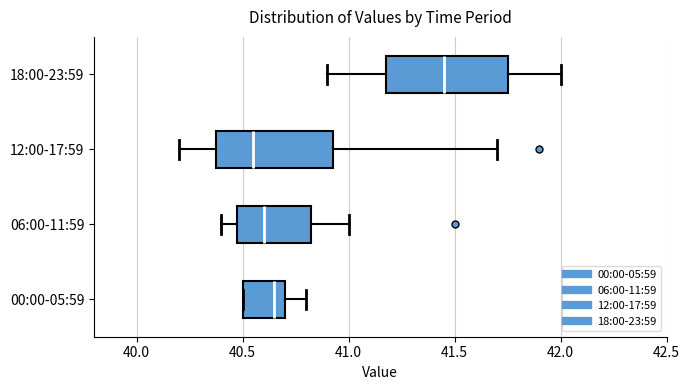

Reading bottom to top, read every box against the x-axis: the position of its median line, the range the box covers, and the ends of its whiskers. The values are not printed on the chart, so give them approximately, as read against the axis.

00:00-05:59: median 40.65, box 40.50 to 40.70, whiskers 40.50 to 40.80
06:00-11:59: median 40.60, box 40.50 to 40.85, whiskers 40.40 to 41.00
12:00-17:59: median 40.55, box 40.40 to 40.95, whiskers 40.20 to 41.70
18:00-23:59: median 41.45, box 41.20 to 41.75, whiskers 40.90 to 42.00